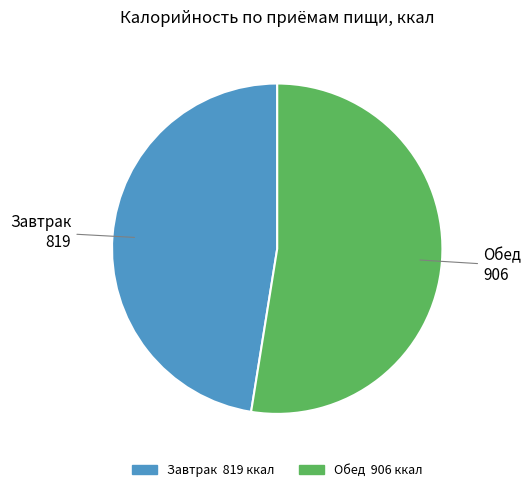

What is the smallest slice in the pie chart?

Завтрак